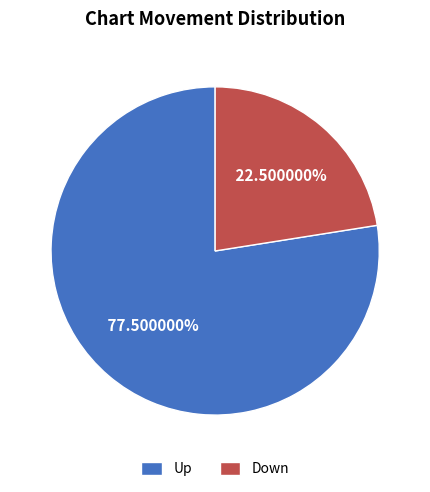

How many slices are in this pie chart?

2